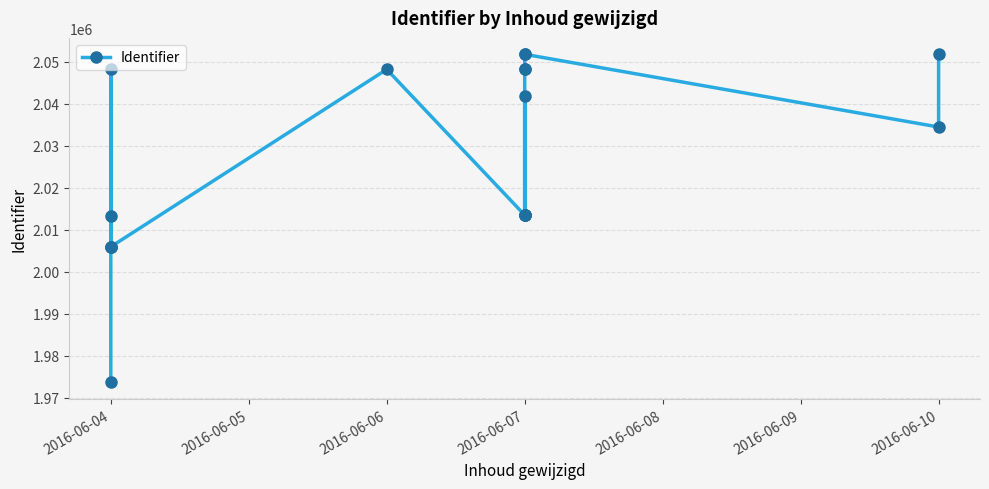

The value at 2016-06-07 is 2051802. True or false?

True